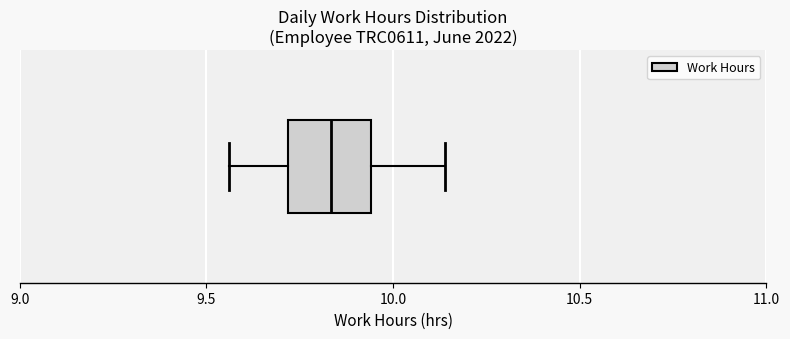

Where does the right whisker of the box end on the x-axis? The values are not printed on the chart, so give them approximately, as read against the axis.

10.15